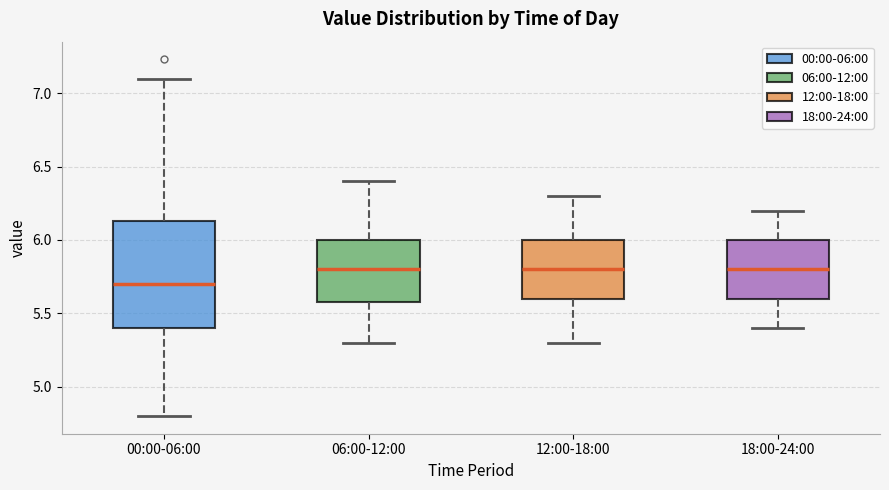

Which box is the tallest, from its lower edge to its upper edge?

00:00-06:00